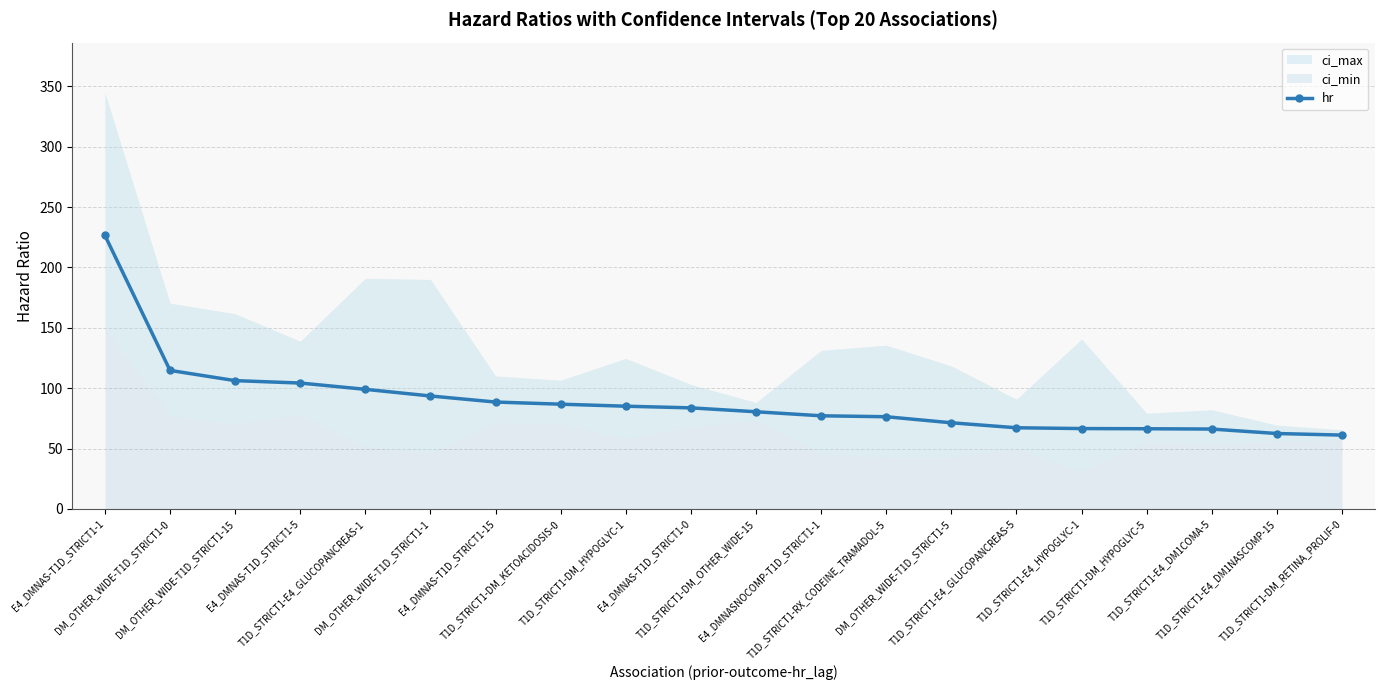

What is the maximum value shown in the chart?

226.6